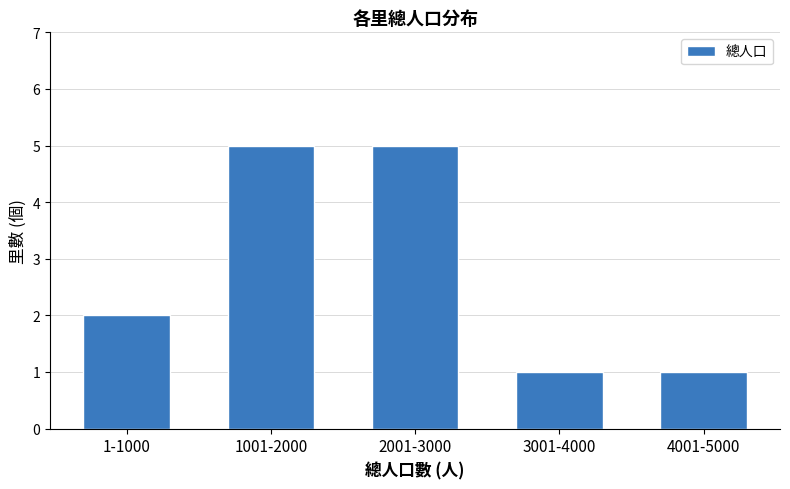

Reading left to right, list all the values displayed in this chart.

2	5	5	1	1